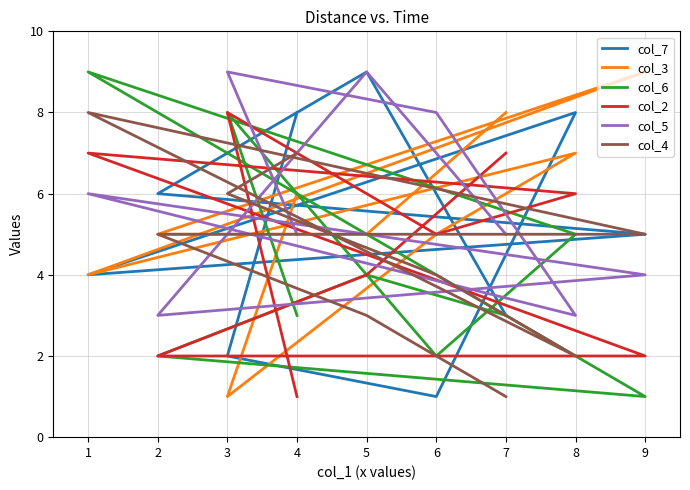

How many categories are shown in the chart?

9